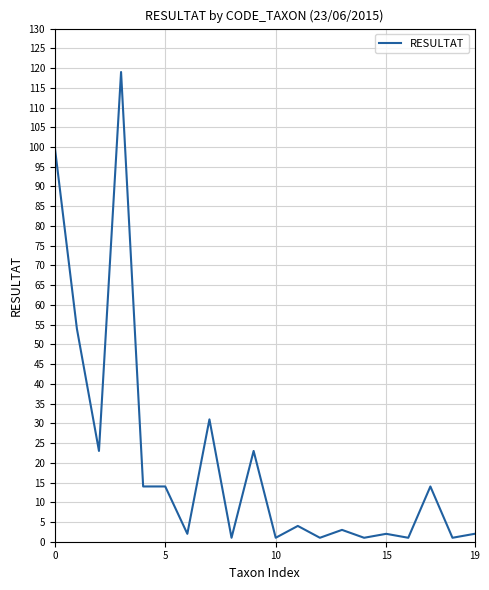

What is the greatest value displayed?

119